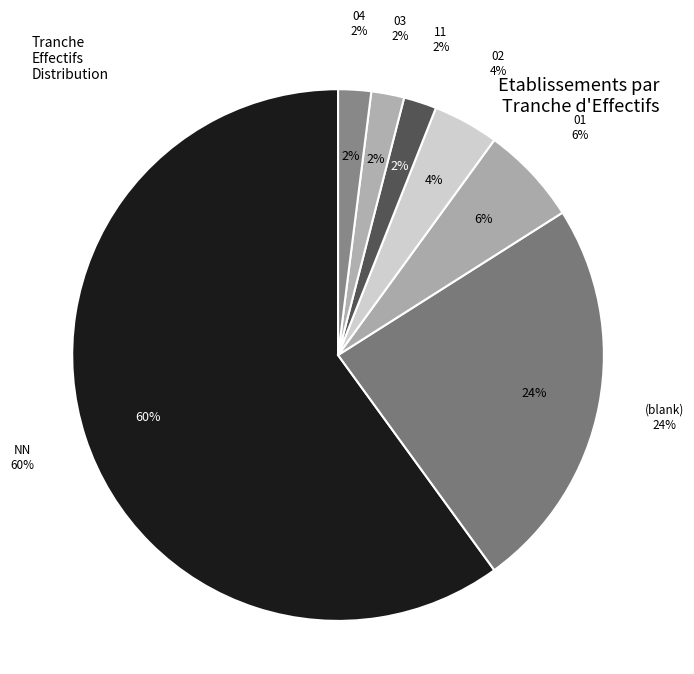

Is 03 the majority of the pie?

No